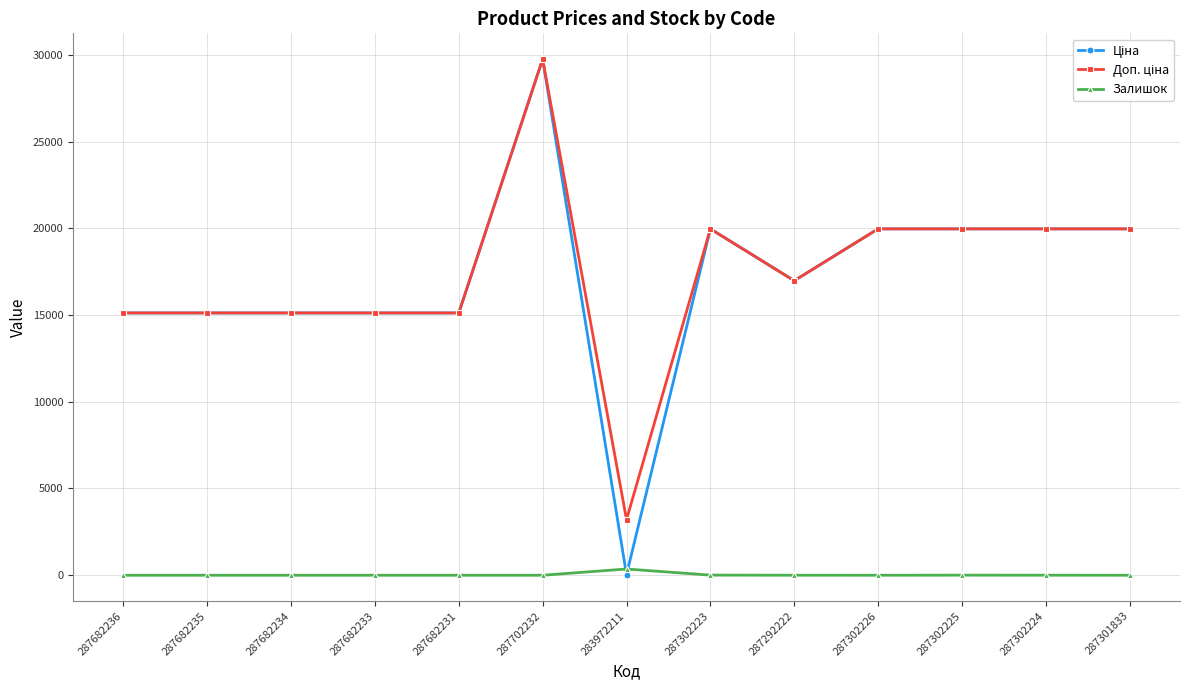

True or false: Залишок has more than 0 interior local peaks.

True